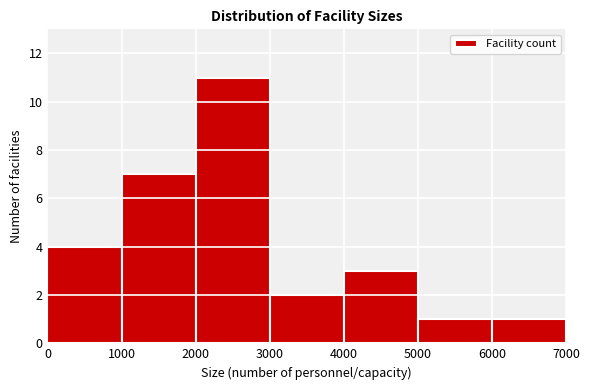

What is the height of the bar covering 6000 to 7000 on the x-axis? The values are not printed on the chart, so give them approximately, as read against the axis.

1